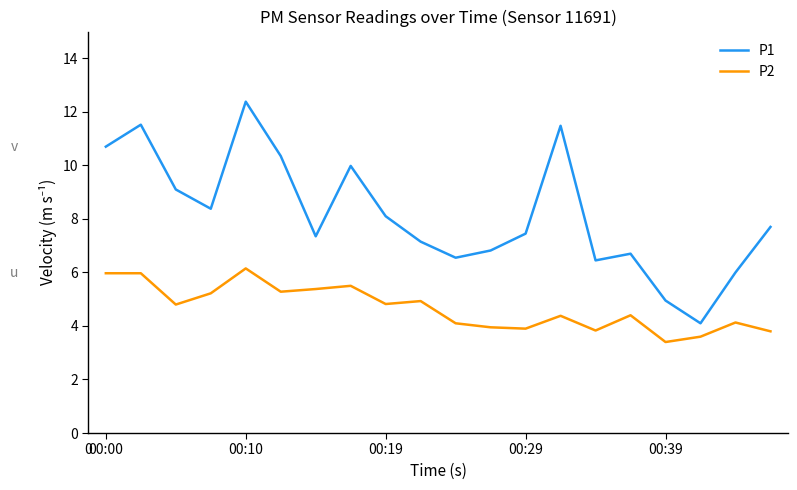

How many distinct data groups are displayed?

2